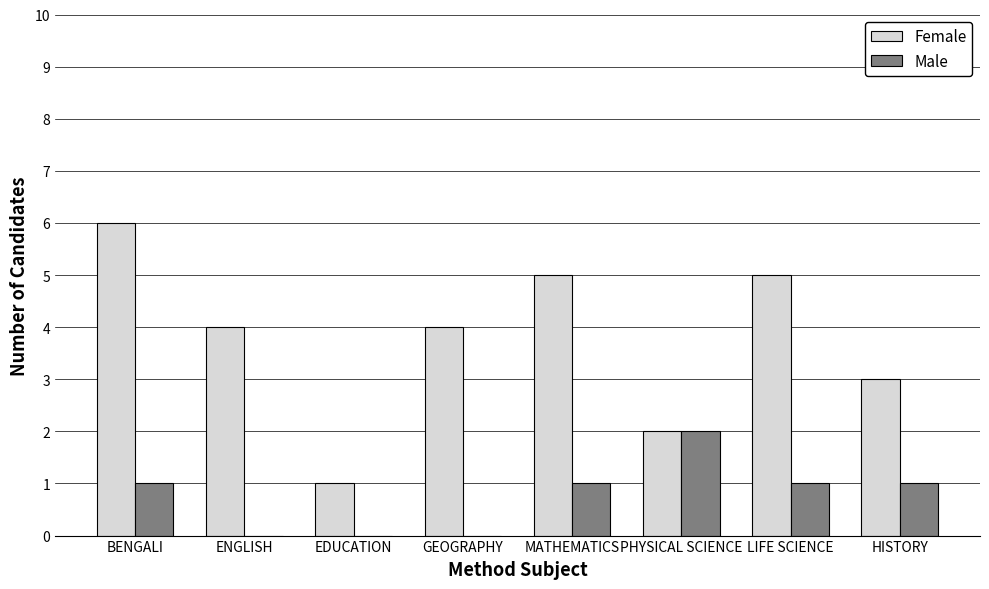

What is the average value of the Male series?

1